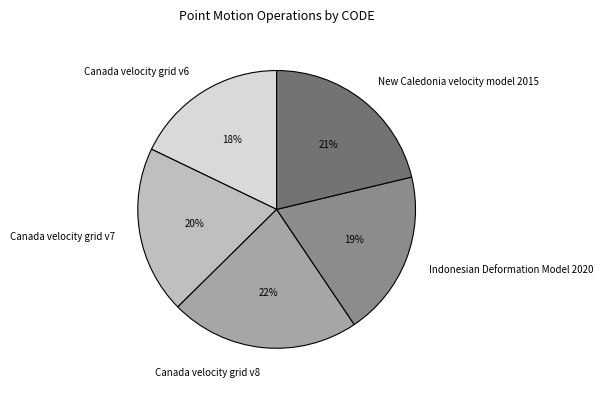

To the nearest percent, what is the combined percentage of Canada velocity grid v8 and Canada velocity grid v6?

40%